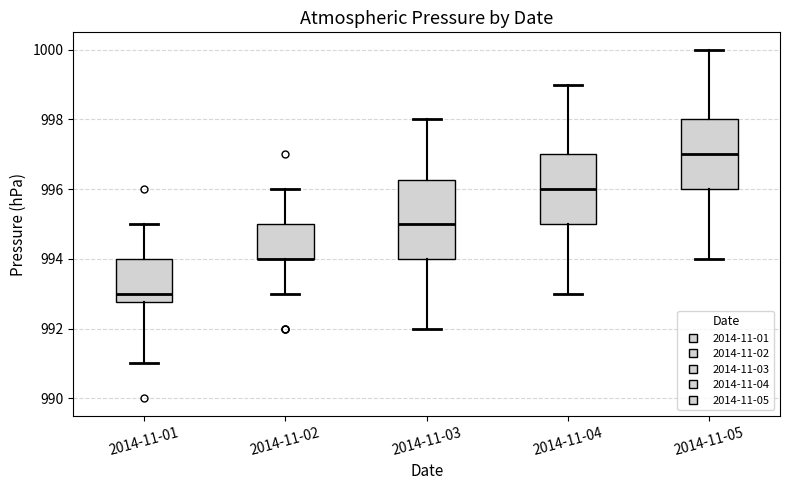

Where is the upper edge of the box for 2014-11-05 on the y-axis? The values are not printed on the chart, so give them approximately, as read against the axis.

998.0